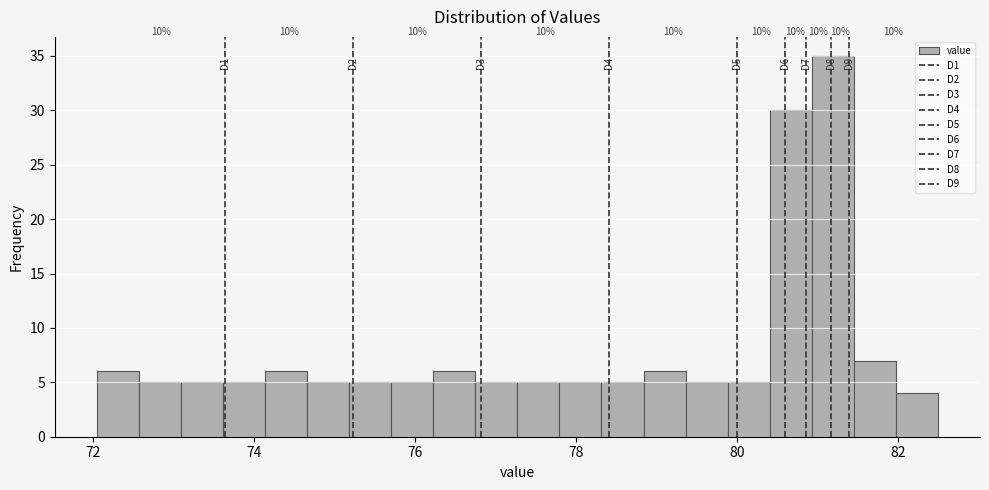

Read against the x-axis, roughly where is the centre of the tallest bar?

81.2